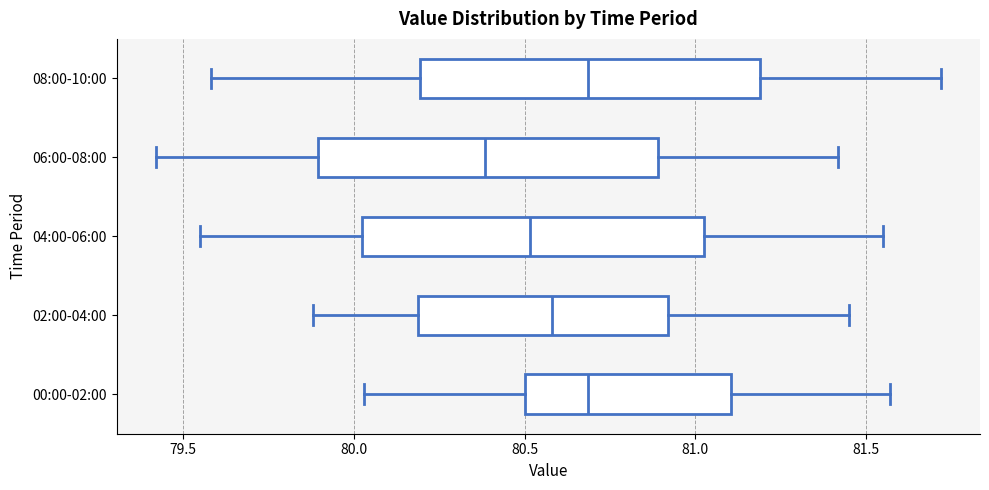

Reading bottom to top, read every box against the x-axis: the position of its median line, the range the box covers, and the ends of its whiskers. The values are not printed on the chart, so give them approximately, as read against the axis.

00:00-02:00: median 80.70, box 80.50 to 81.10, whiskers 80.05 to 81.55
02:00-04:00: median 80.60, box 80.20 to 80.90, whiskers 79.90 to 81.45
04:00-06:00: median 80.50, box 80.05 to 81.05, whiskers 79.55 to 81.55
06:00-08:00: median 80.40, box 79.90 to 80.90, whiskers 79.40 to 81.40
08:00-10:00: median 80.70, box 80.20 to 81.20, whiskers 79.60 to 81.70